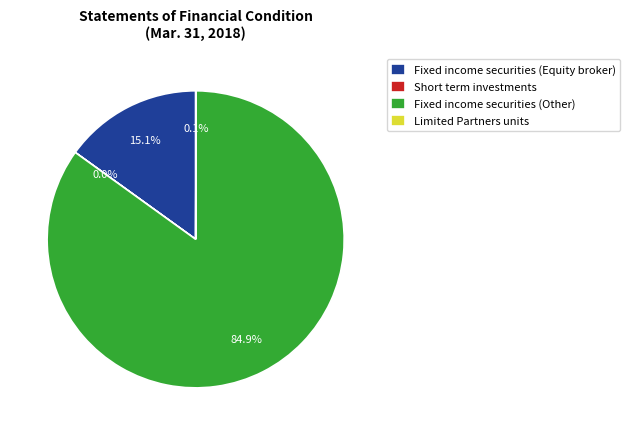

Which category has the biggest portion of the pie?

Fixed income securities (Other)